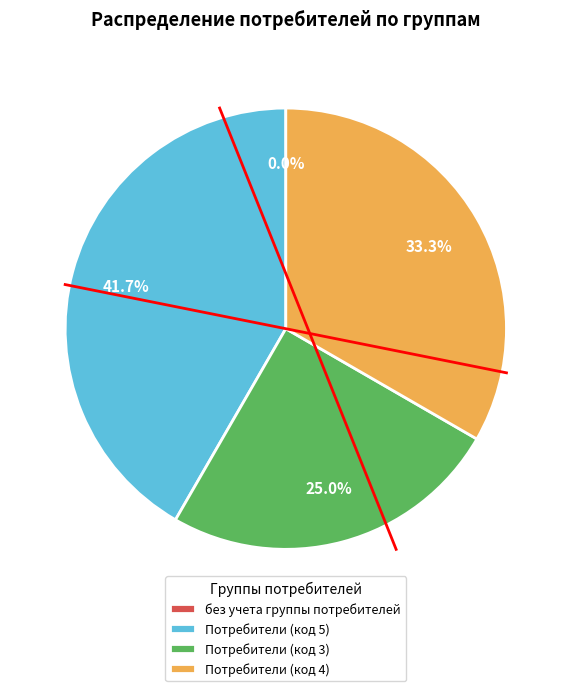

Rank the categories by value from highest to lowest.

Потребители (код 5), Потребители (код 4), Потребители (код 3), без учета группы потребителей